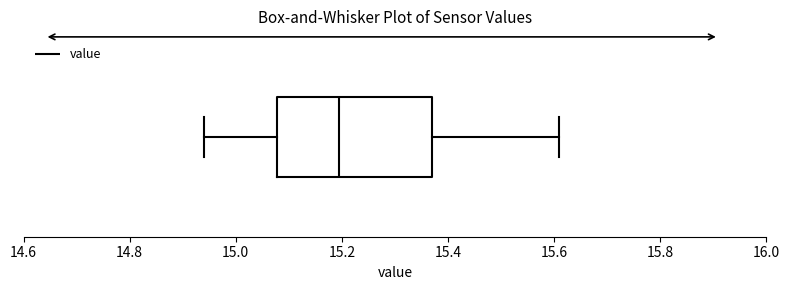

Where does the right whisker of the box end on the x-axis? The values are not printed on the chart, so give them approximately, as read against the axis.

15.62